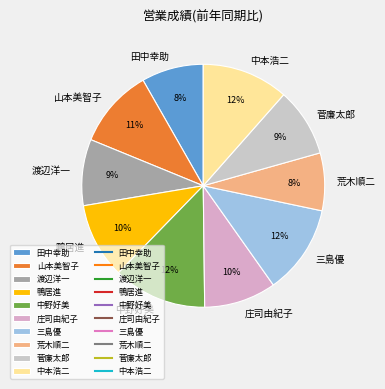

Do 荒木順二 and 鴨居進 together represent more than half of the pie?

No